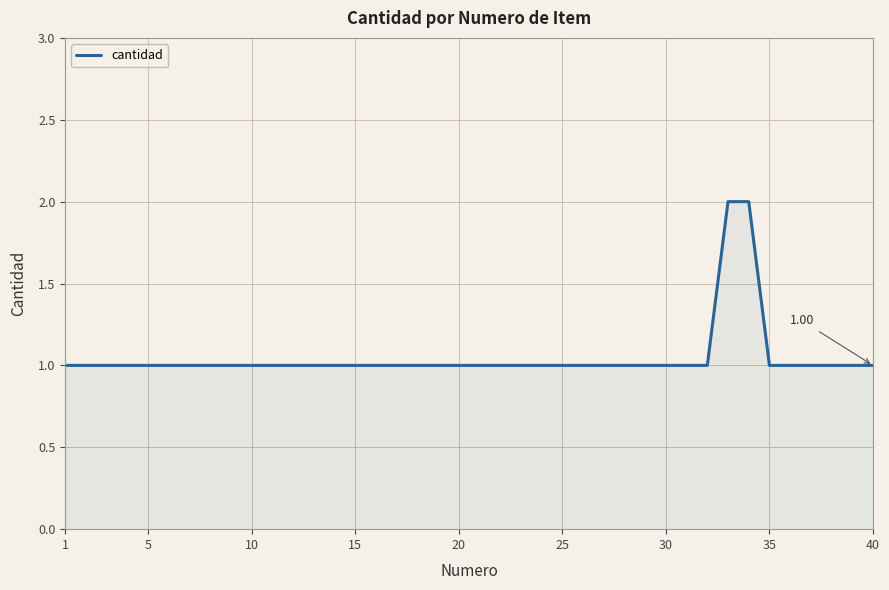

How many distinct data groups are displayed?

1